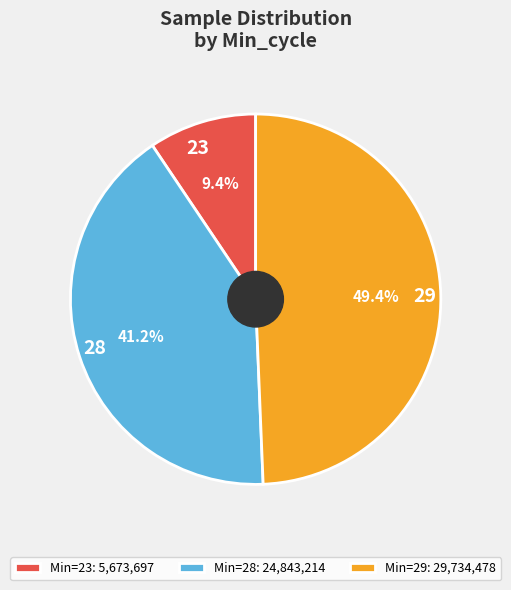

How many segments does this pie chart have?

3